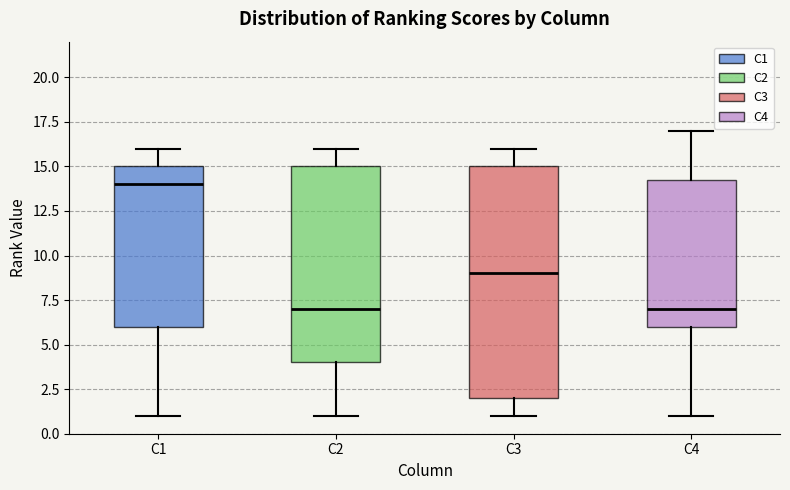

Where is the upper edge of the box for C3 on the y-axis? The values are not printed on the chart, so give them approximately, as read against the axis.

15.0